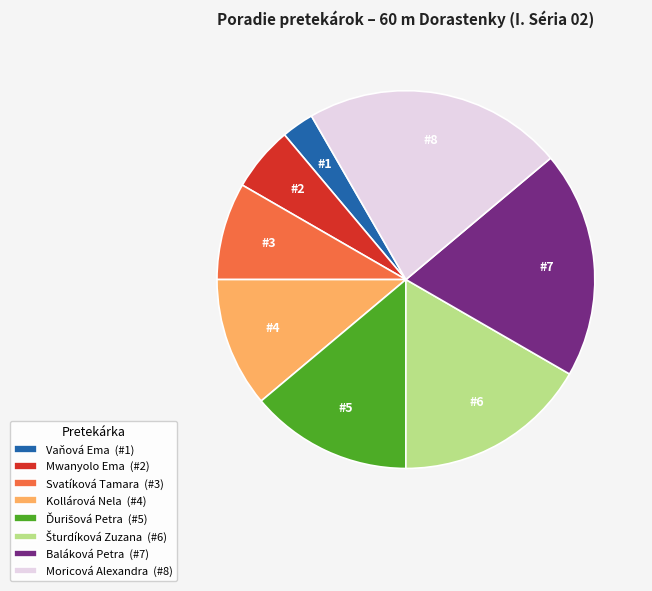

Is it true that Baláková Petra is 19% of the pie?

True